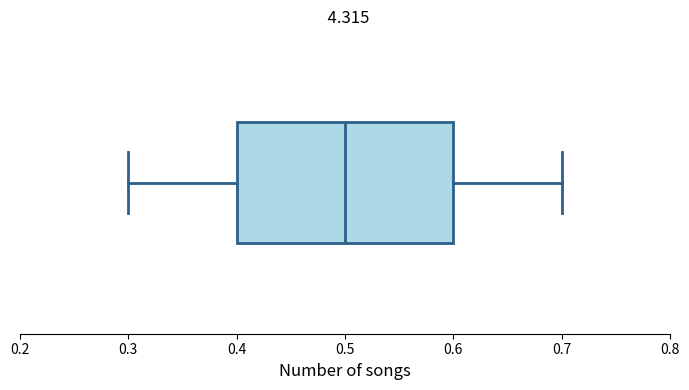

Transcribe this box plot: give where the median line is, the range the box spans, and where the two whiskers end, as read against the x-axis. The values are not printed on the chart, so give them approximately, as read against the axis.

median 0.5, box 0.4 to 0.6, whiskers 0.3 to 0.7